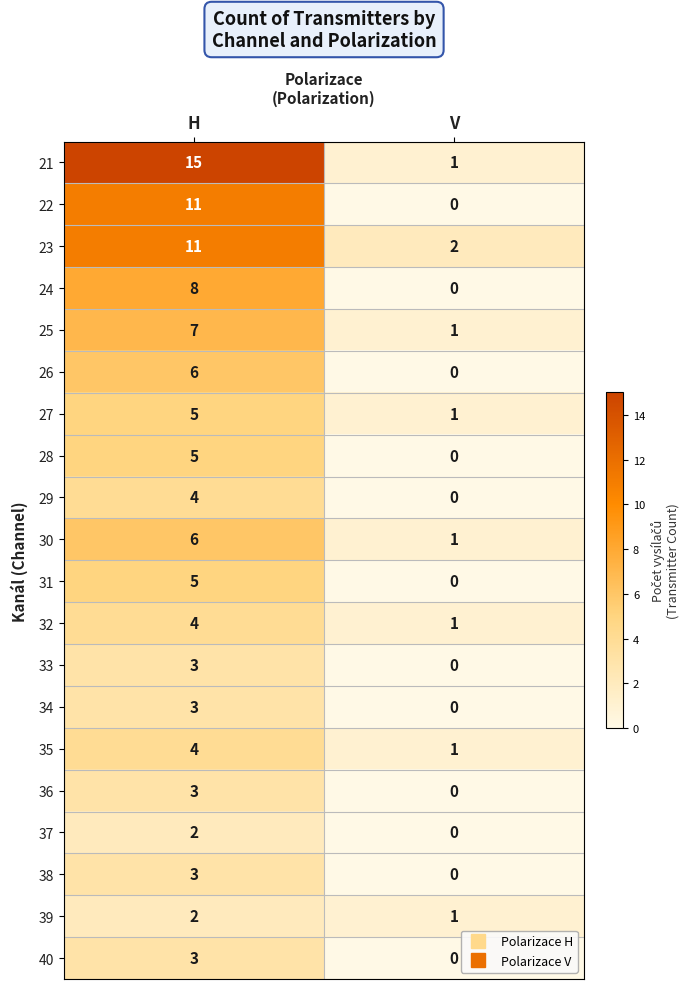

What value does the 23 series have at H?

11